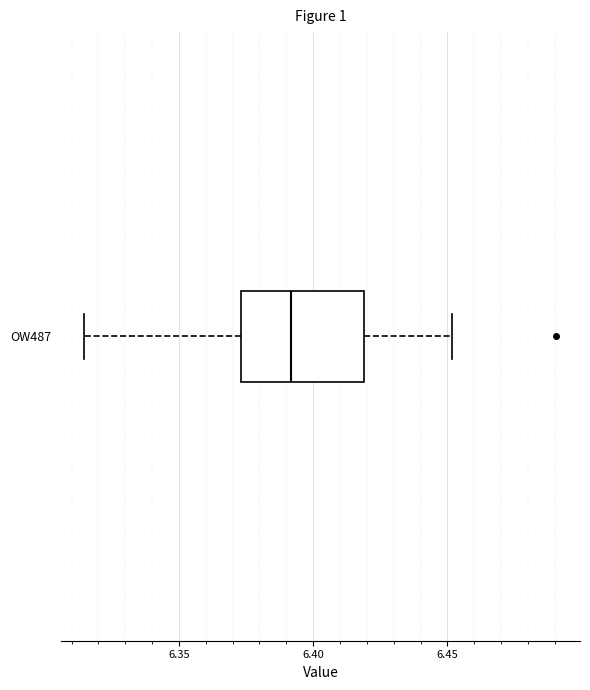

Transcribe this box plot: give where the median line is, the range the box spans, and where the two whiskers end, as read against the x-axis. The values are not printed on the chart, so give them approximately, as read against the axis.

median 6.390, box 6.375 to 6.420, whiskers 6.315 to 6.450